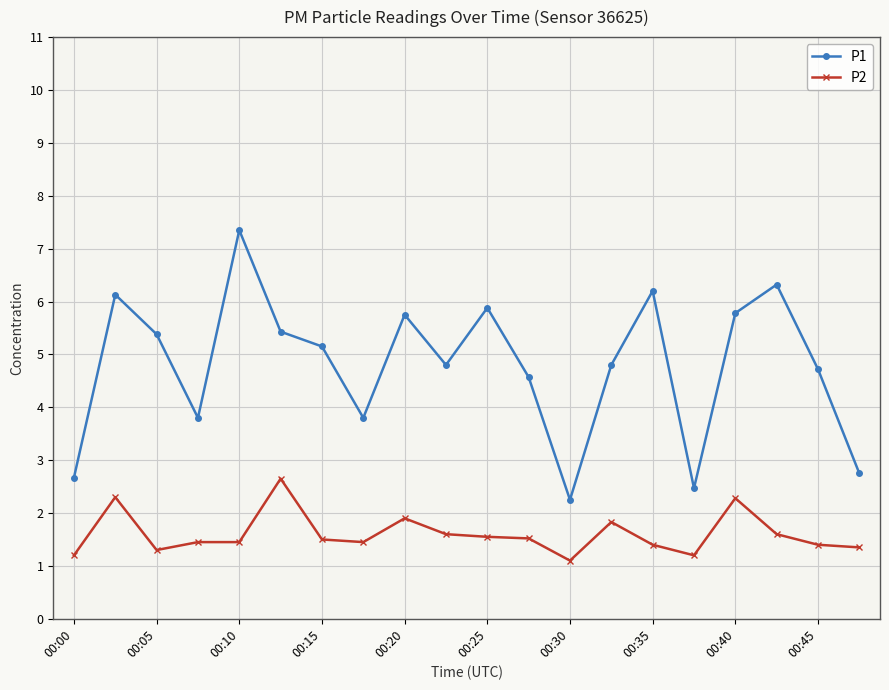

What is the minimum value for P2?

1.1